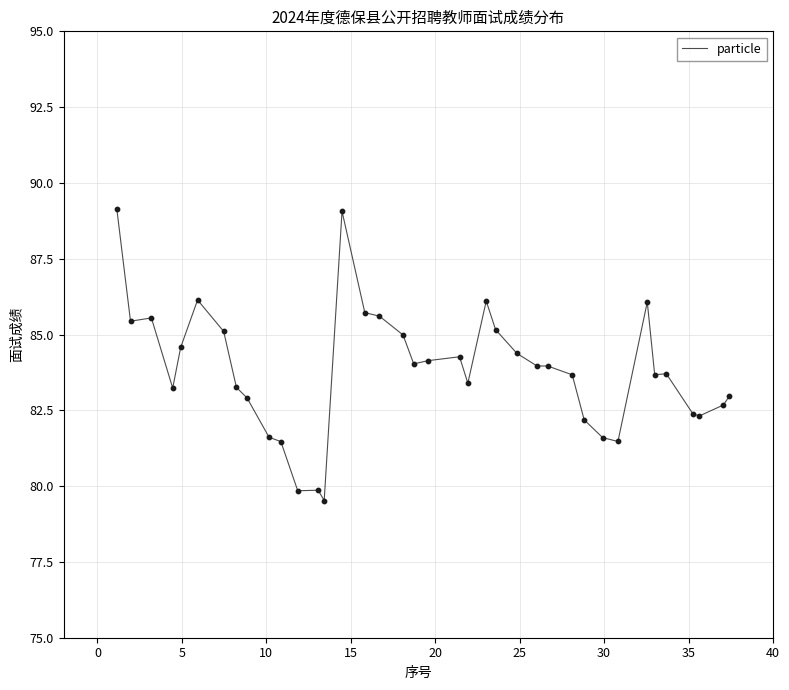

What is the difference between the maximum and minimum values?

9.6